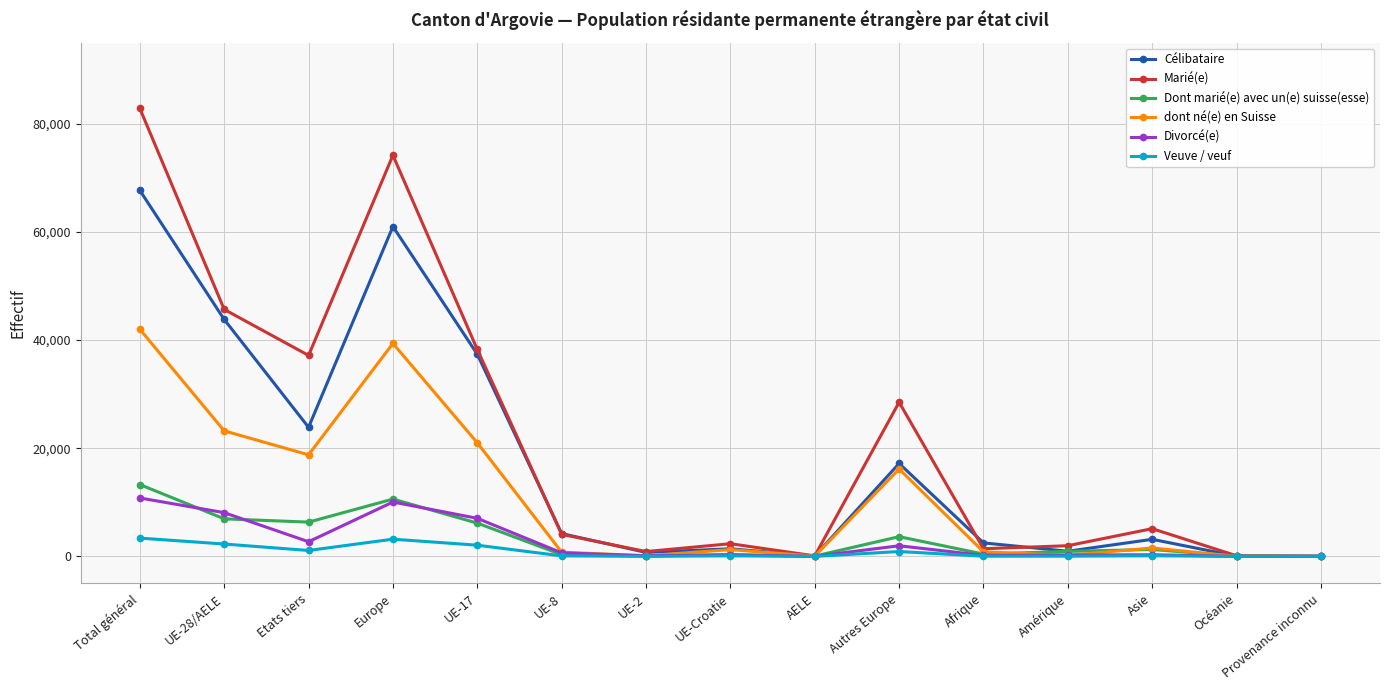

Is it true that dont né(e) en Suisse equals 13097 at Etats tiers?

False